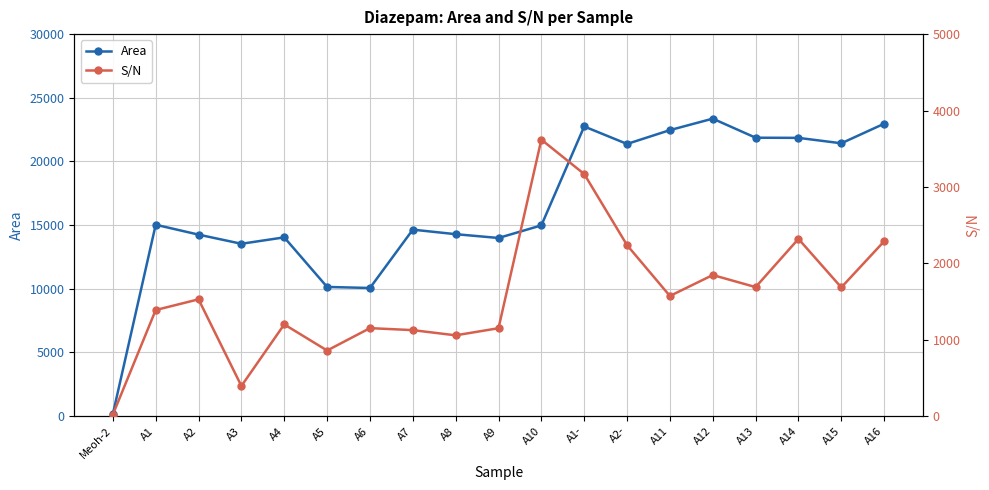

What is the difference between the highest and lowest values at Meoh-2?

140